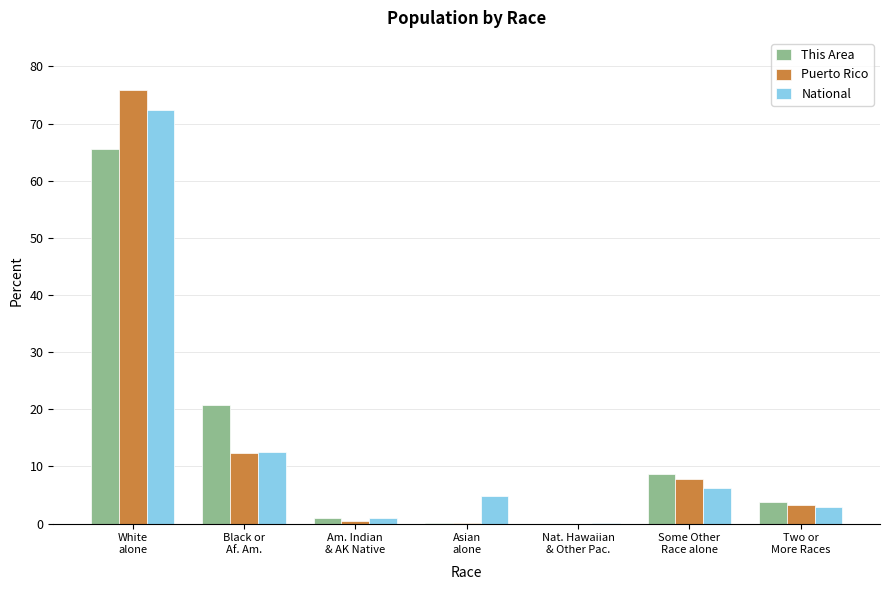

Is it true that Puerto Rico equals 0.2 at Asian
alone?

True